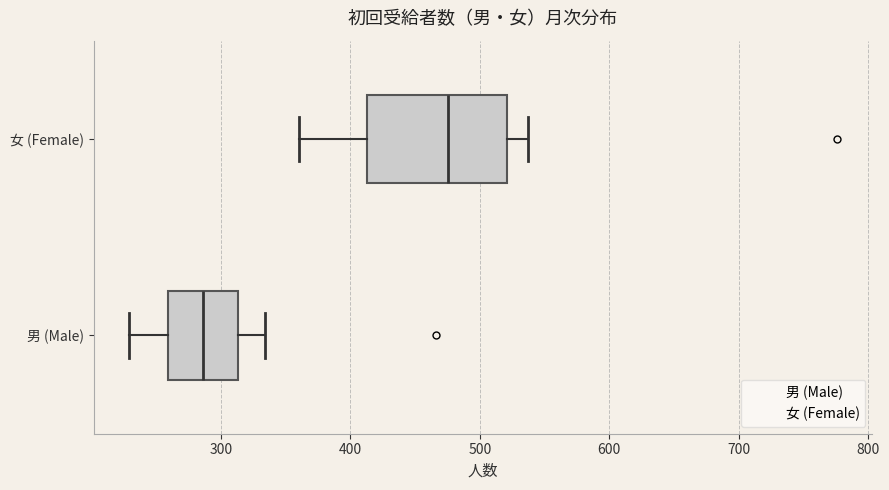

Comparing the boxes themselves (not the whiskers), which one is the widest?

女 (Female)